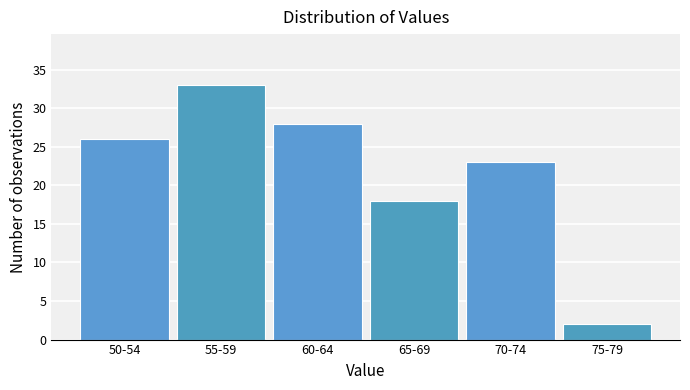

Reading left to right, list all the values displayed in this chart.

50-54=26	55-59=33	60-64=28	65-69=18	70-74=23	75-79=2